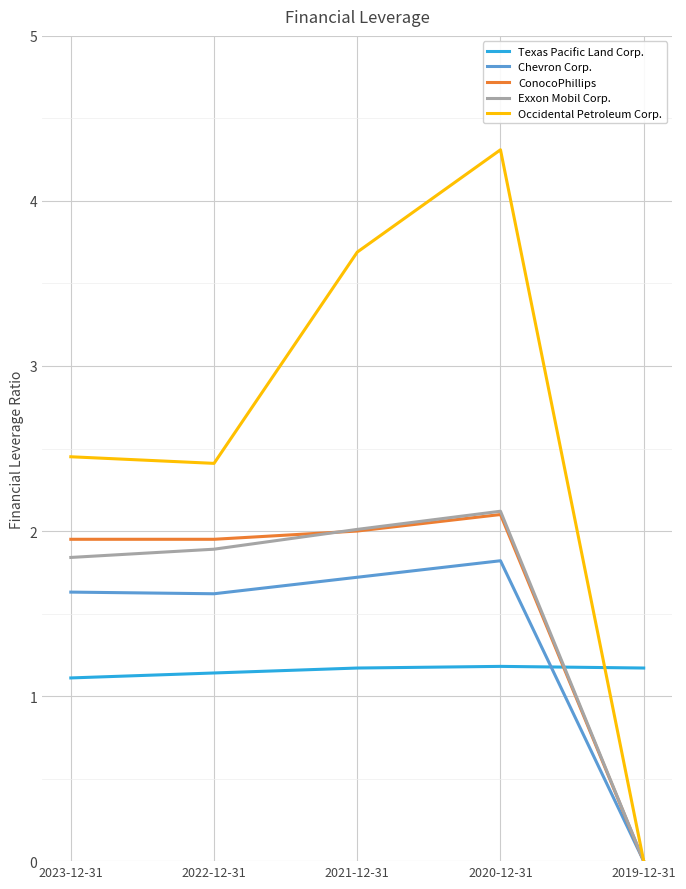

How many intersections are there between Chevron Corp. and Texas Pacific Land Corp.?

1